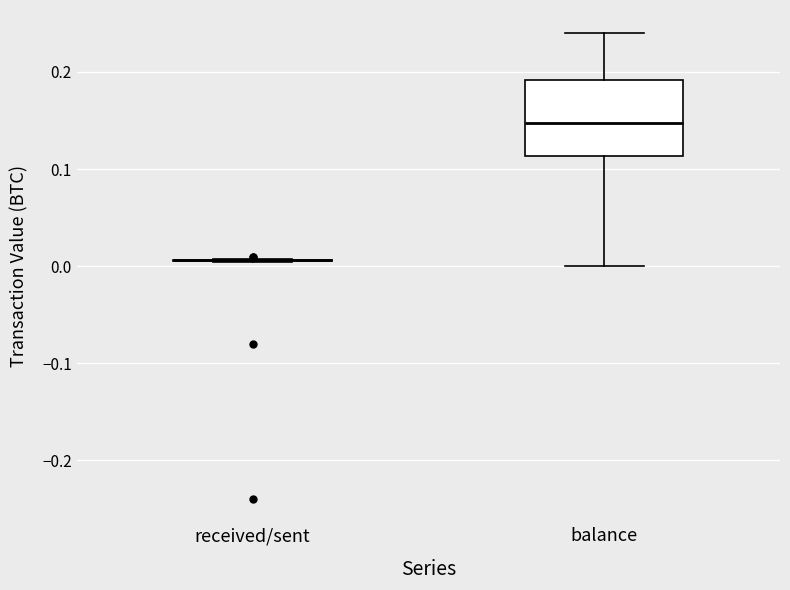

Comparing the boxes themselves (not the whiskers), which one is the tallest?

balance